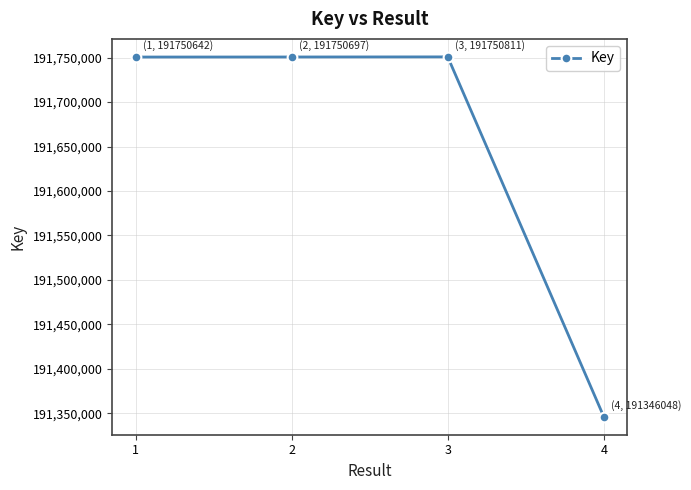

Count the number of data series in this chart.

1